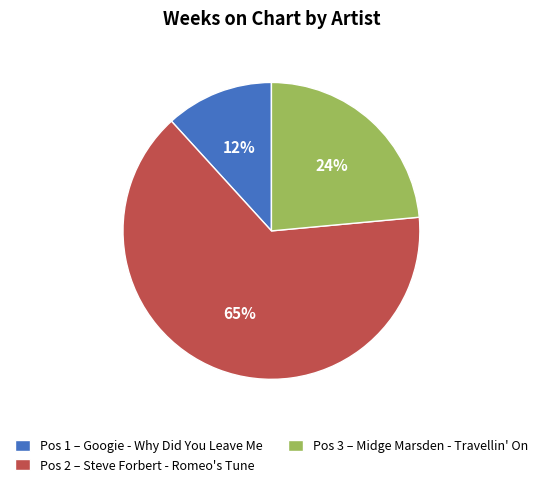

Combined, do Pos 2 – Steve Forbert - Romeo's Tune and Pos 3 – Midge Marsden - Travellin' On account for over 50%?

Yes